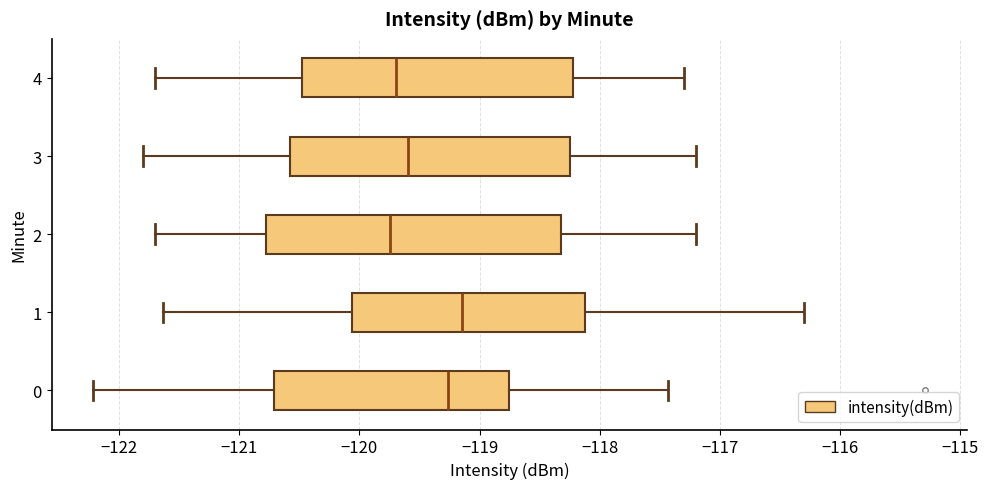

Where does the median line of the box at y = 2 sit on the x-axis? The values are not printed on the chart, so give them approximately, as read against the axis.

-119.7